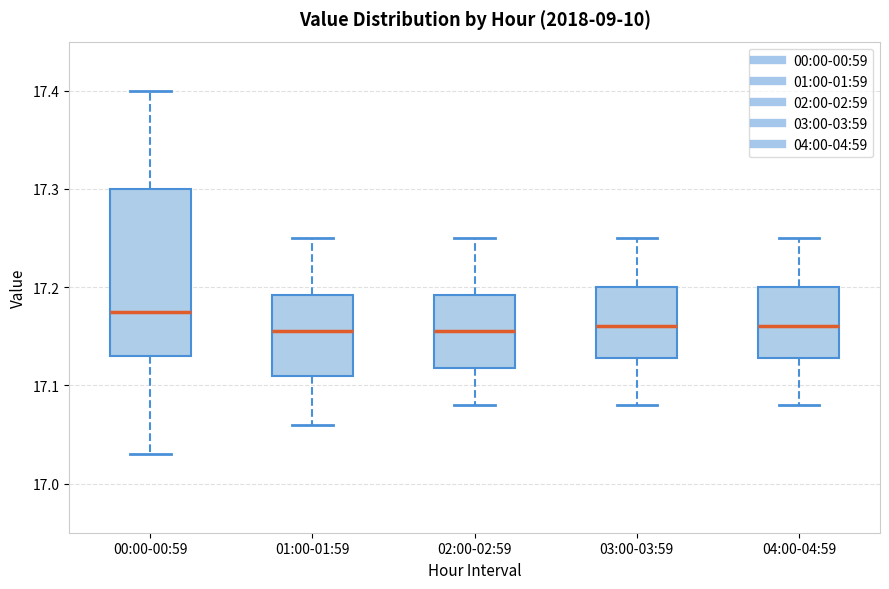

Reading left to right, transcribe this box plot: for each box, give where its median line is, the range the box spans, and where its two whiskers end, as read against the y-axis. The values are not printed on the chart, so give them approximately, as read against the axis.

00:00-00:59: median 17.18, box 17.13 to 17.30, whiskers 17.03 to 17.40
01:00-01:59: median 17.16, box 17.11 to 17.19, whiskers 17.06 to 17.25
02:00-02:59: median 17.16, box 17.12 to 17.19, whiskers 17.08 to 17.25
03:00-03:59: median 17.16, box 17.13 to 17.20, whiskers 17.08 to 17.25
04:00-04:59: median 17.16, box 17.13 to 17.20, whiskers 17.08 to 17.25